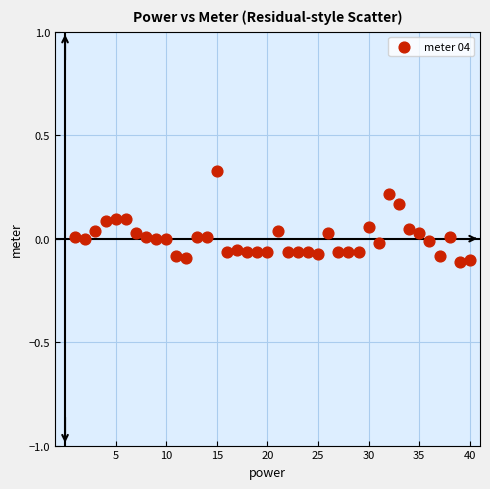

What is the range of Y values (max minus min)?

0.4